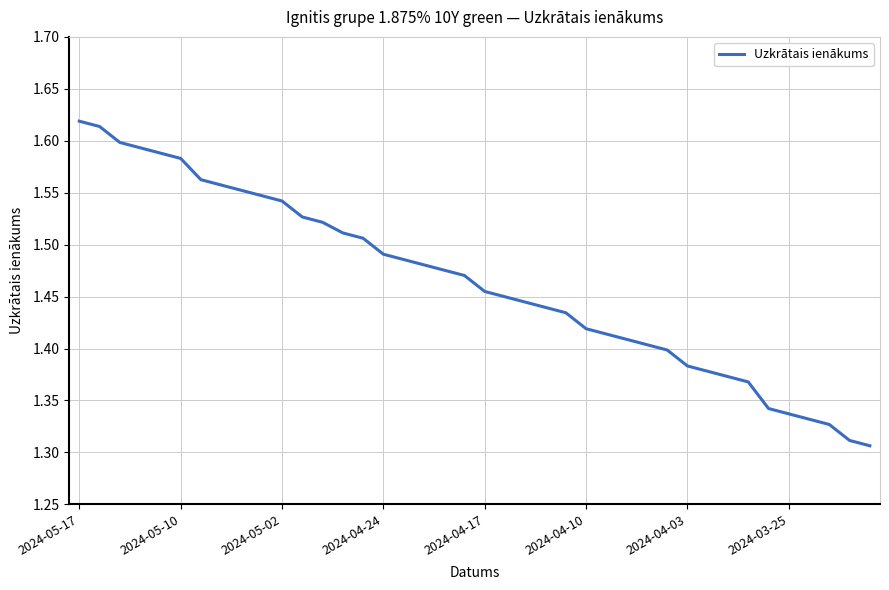

How many lines are shown in the chart?

1